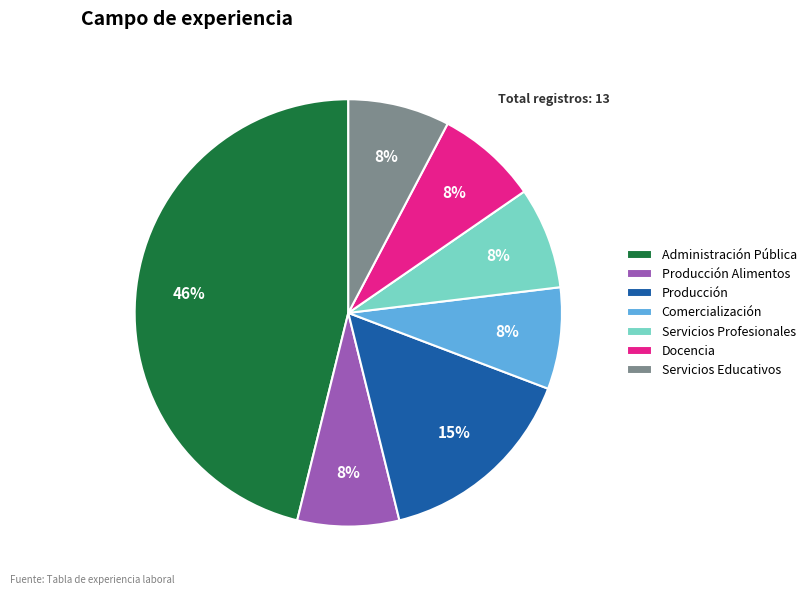

What is the ratio of the value at Servicios Educativos to the value at Administración Pública?

0.2